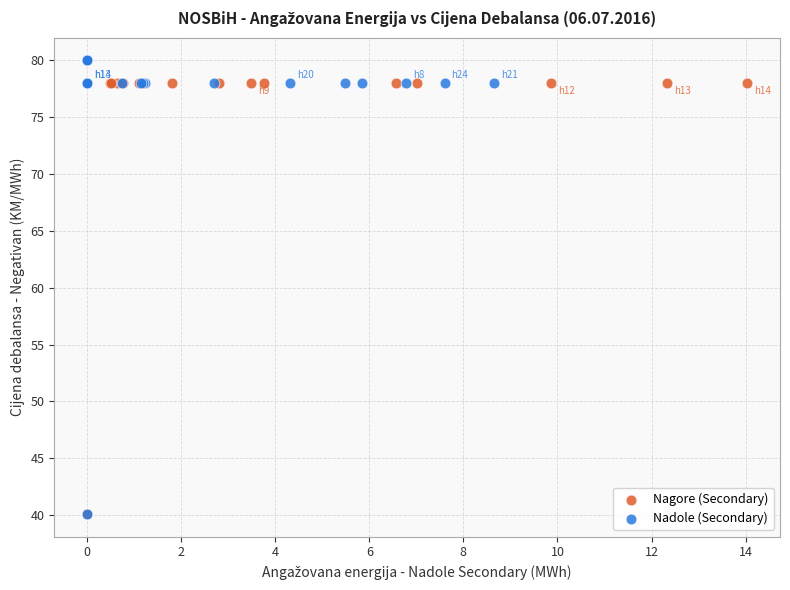

What are all the series names shown in the legend?

Nagore (Secondary), Nadole (Secondary)